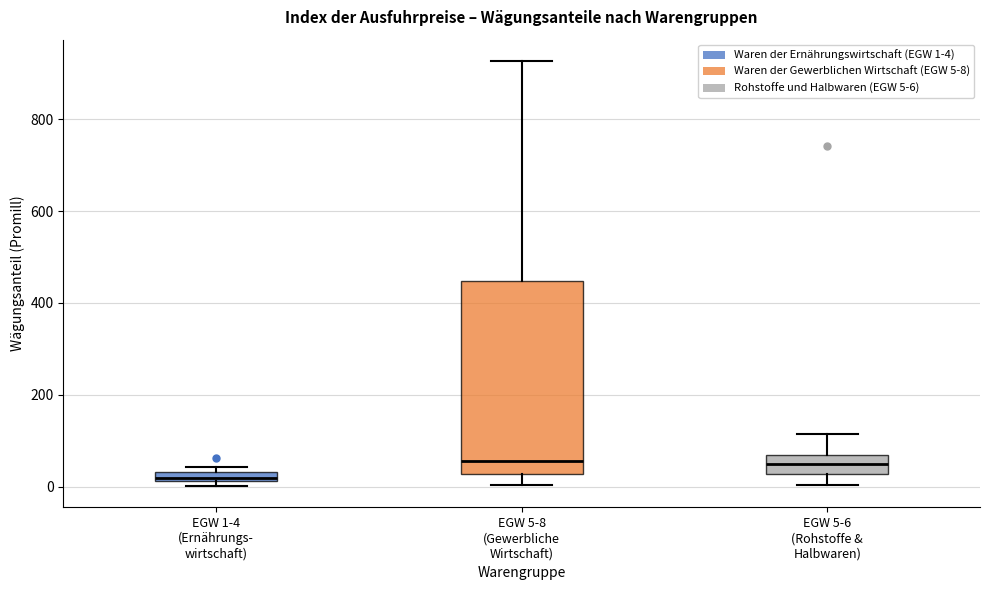

Where is the lower edge of the box for EGW 1-4 (Ernährungs- wirtschaft) on the y-axis? The values are not printed on the chart, so give them approximately, as read against the axis.

20